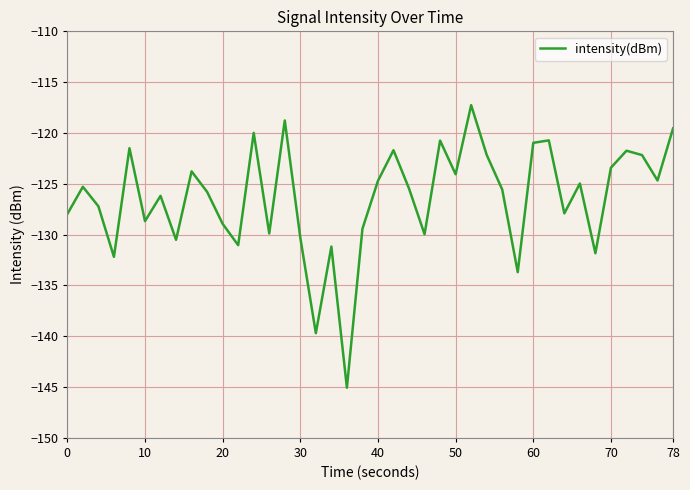

What is the minimum value shown in the chart?

-145.1